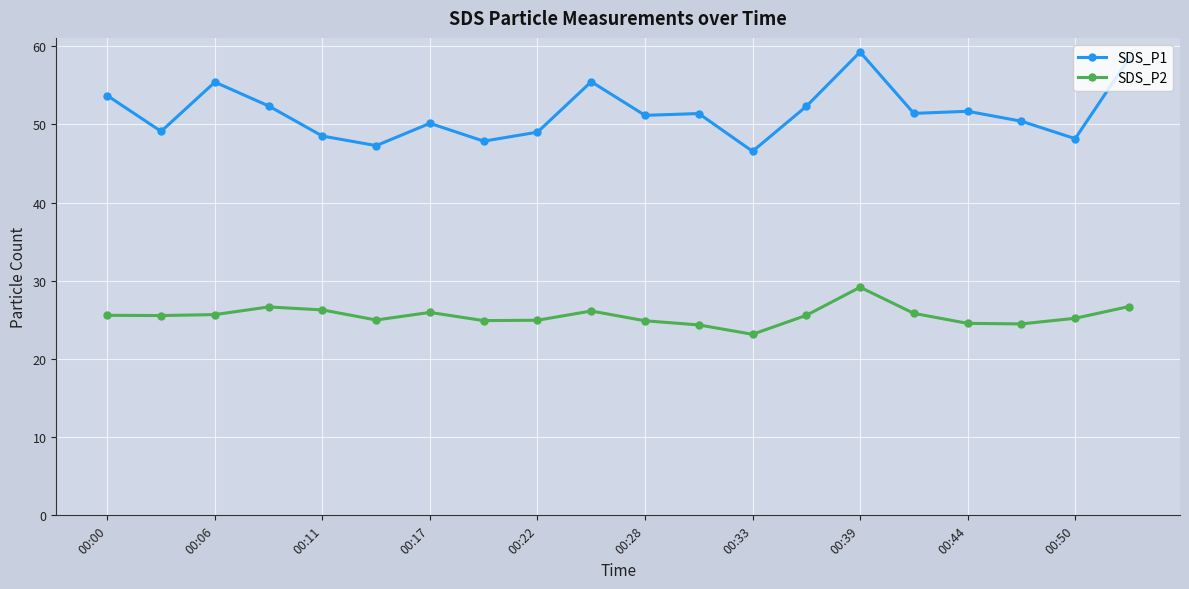

What is the value of the SDS_P2 point at the 6th from the left?

25.0